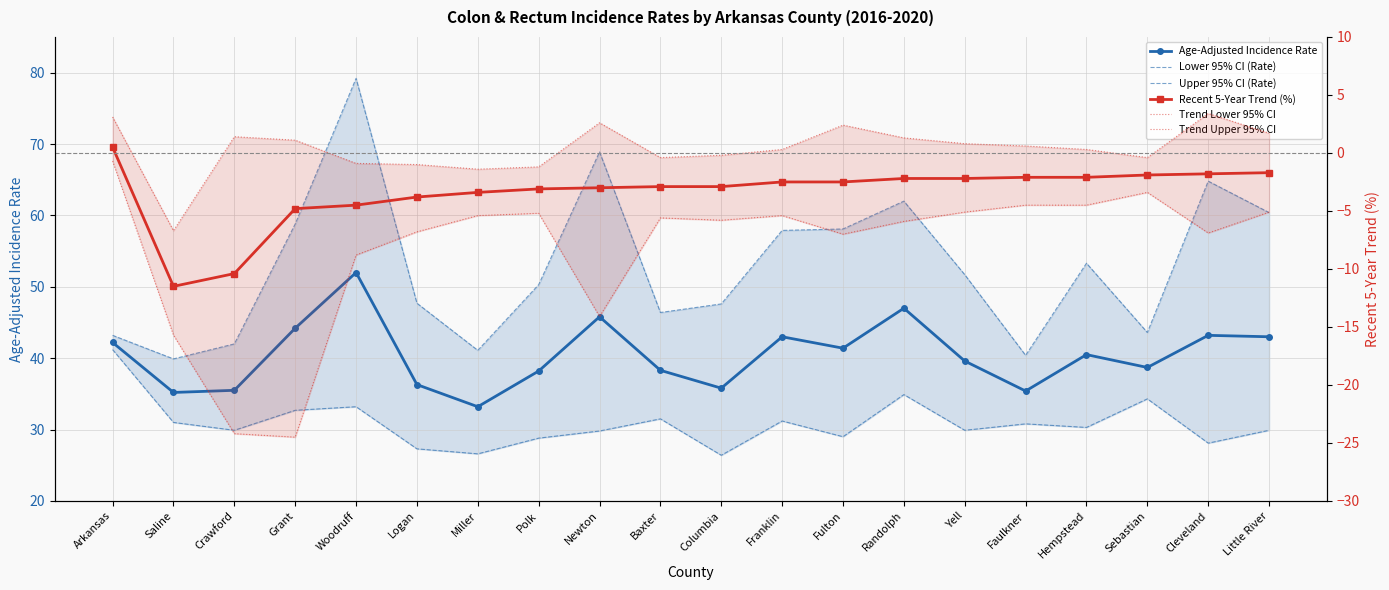

Rank the series by their maximum value, from highest to lowest.

Upper 95% CI (Rate), Age-Adjusted Incidence Rate, Lower 95% CI (Rate), Trend Upper 95% CI, Recent 5-Year Trend (%), Trend Lower 95% CI